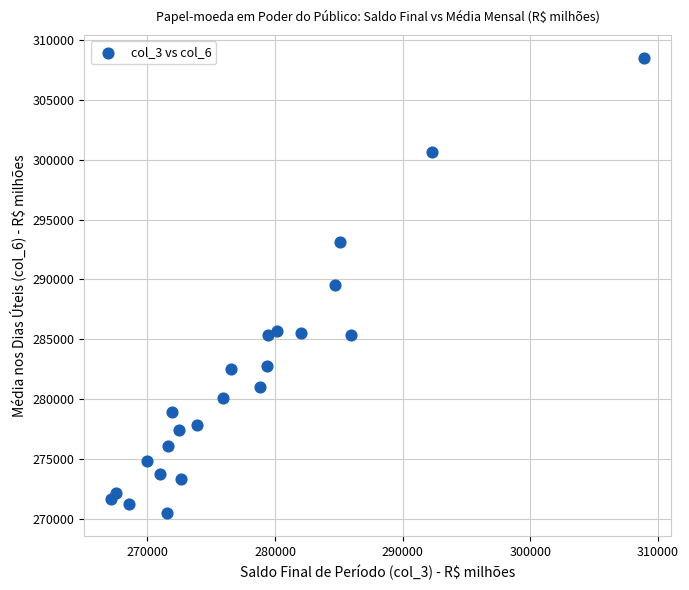

What is the range of Y values (max minus min)?

38078.4